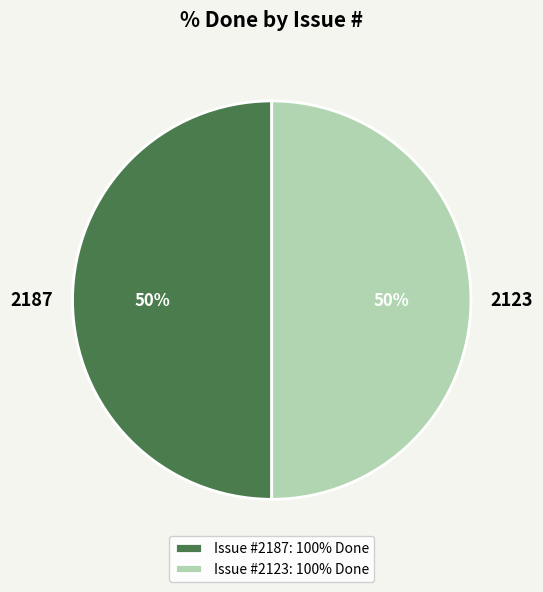

How many slices are in this pie chart?

2